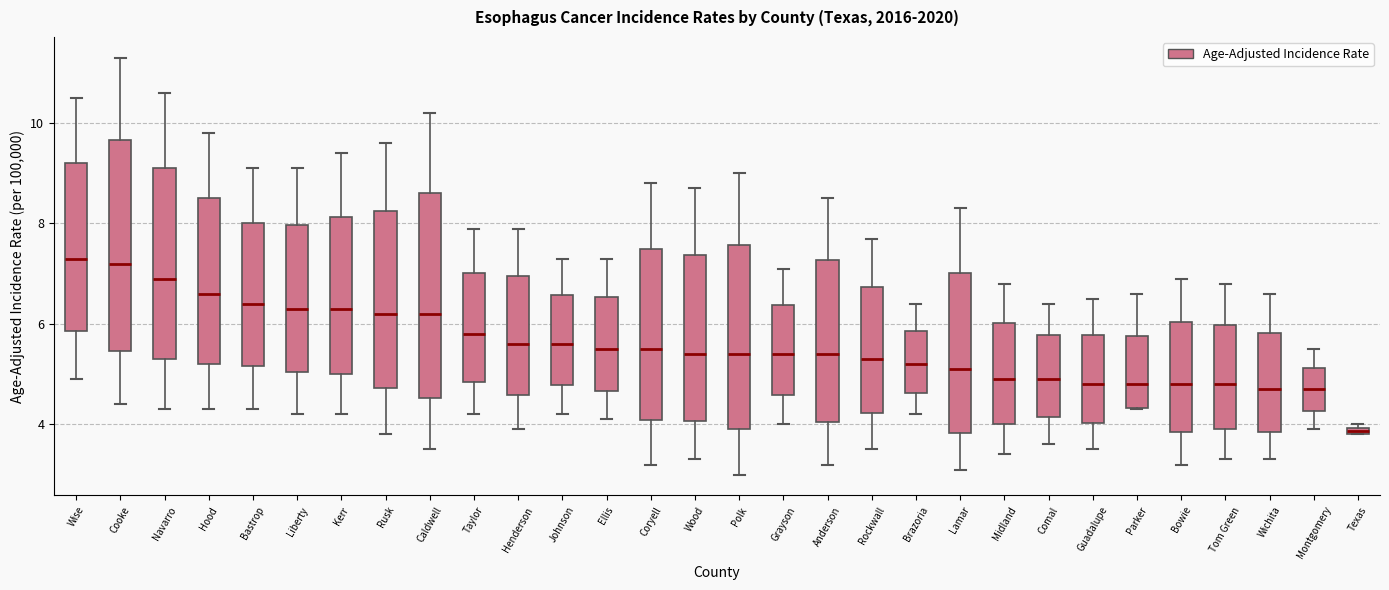

Where does the lower whisker of the box for Midland end on the y-axis? The values are not printed on the chart, so give them approximately, as read against the axis.

3.4